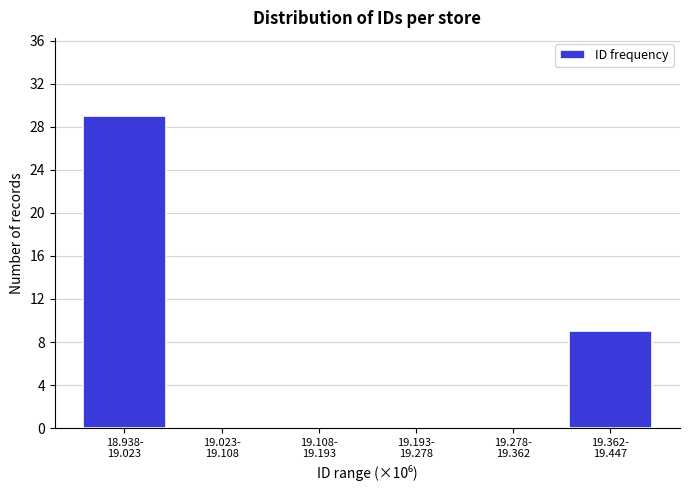

What is the greatest value displayed?

29